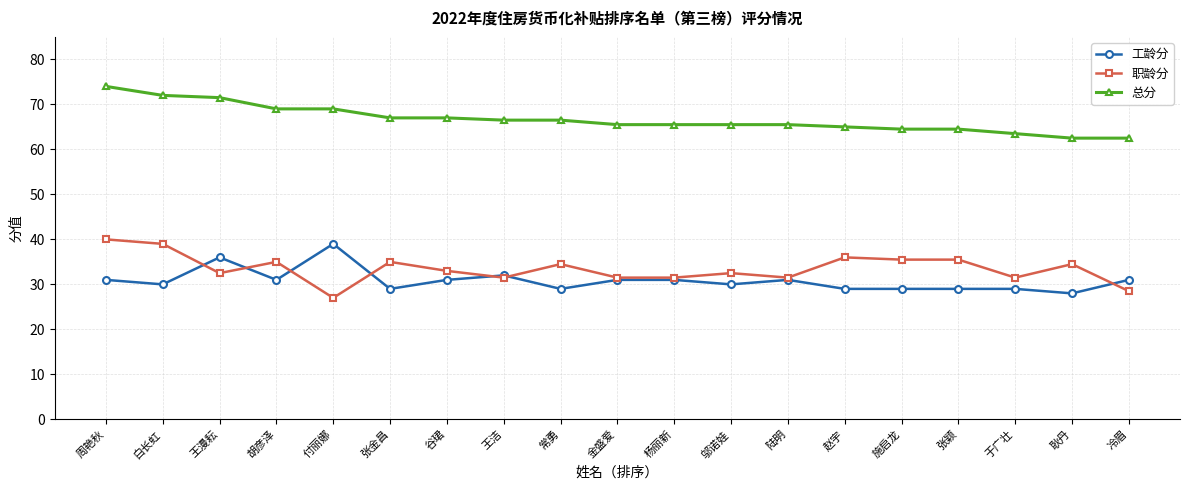

Count the number of categories in the chart.

19